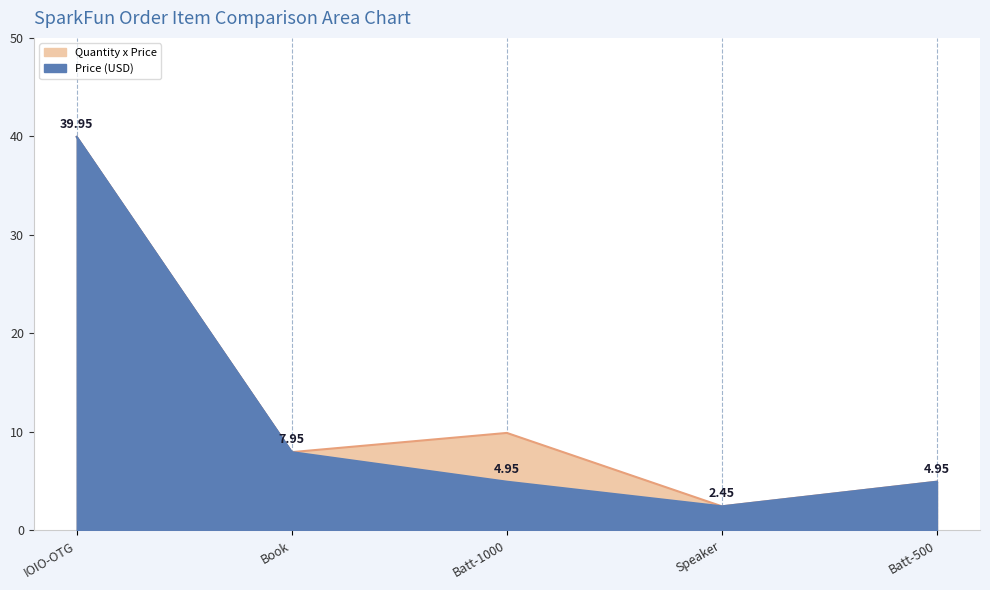

True or false: Quantity x Price has a value of 16.3 at Batt-1000.

False